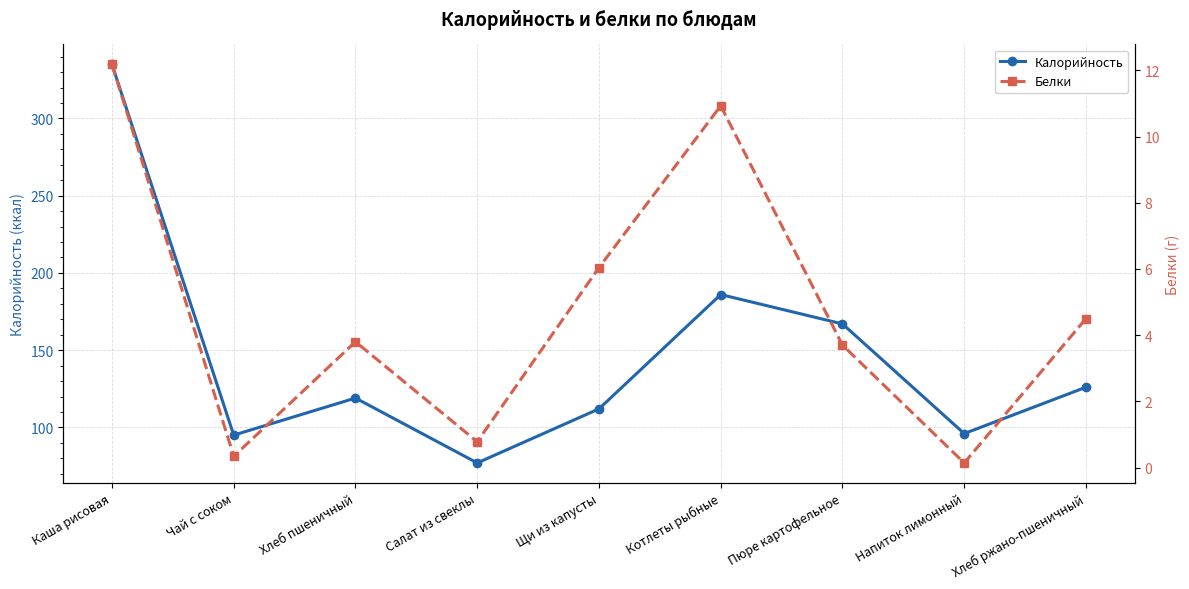

What are all the series names shown in the legend?

Калорийность, Белки